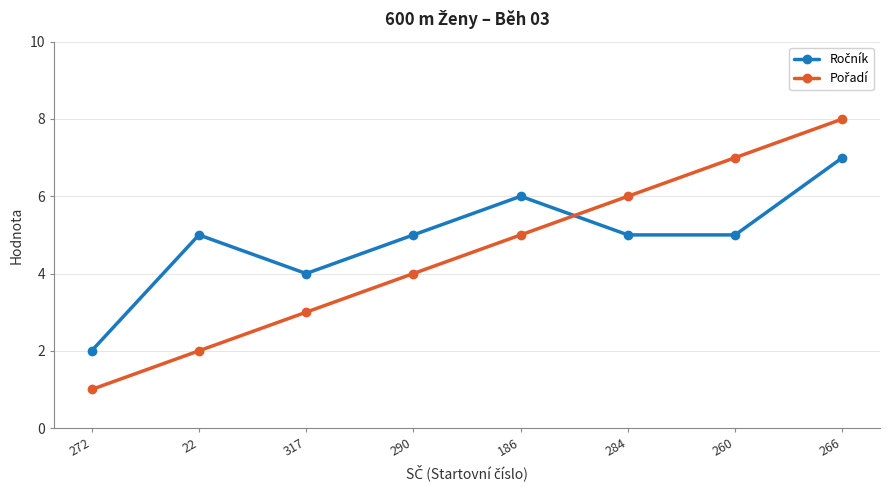

What is the maximum value shown in the chart?

8